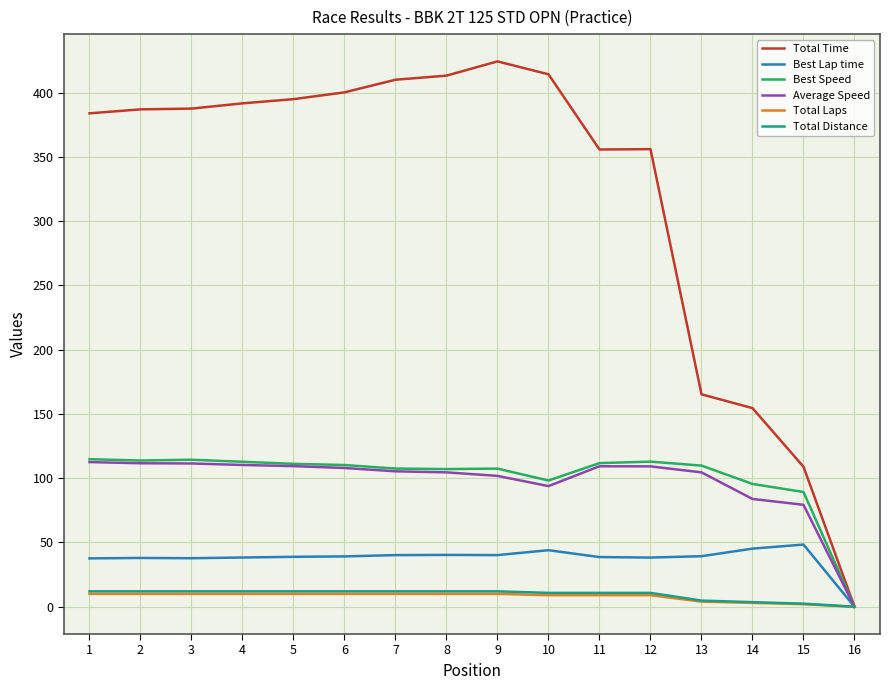

Is it true that Total Time equals 680.8 at 4?

False